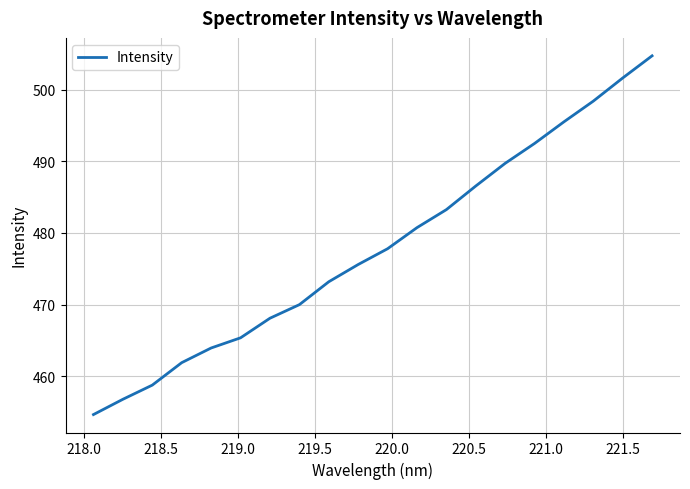

What is the difference between the maximum and minimum values?

50.1